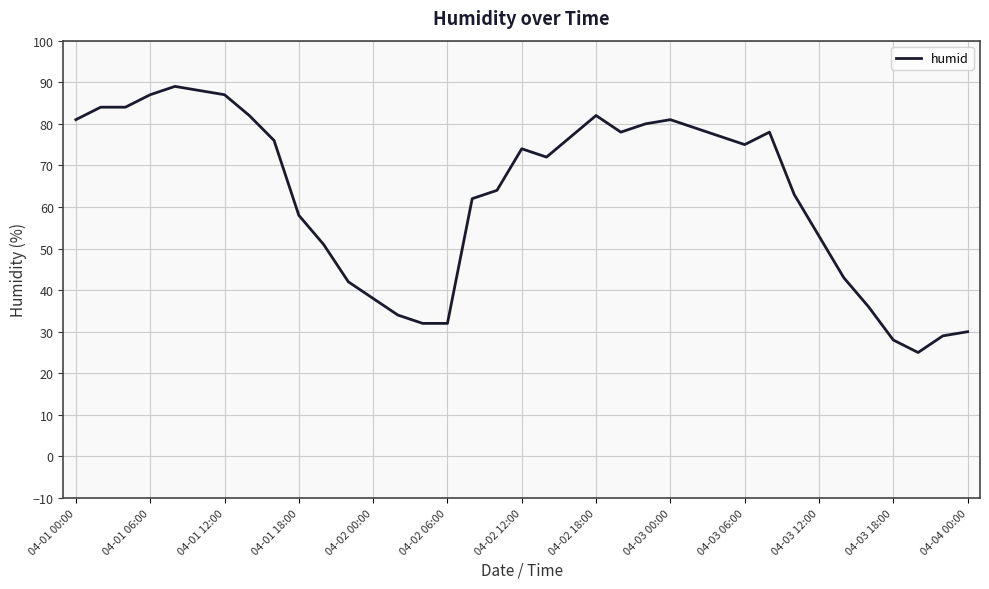

What is the maximum value shown in the chart?

89